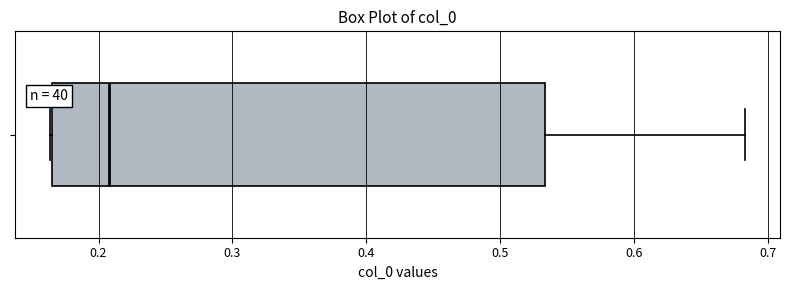

Read this box plot against the x-axis: the position of the median line, the range covered by the box, and the ends of both whiskers. The values are not printed on the chart, so give them approximately, as read against the axis.

median 0.21, box 0.16 to 0.53, whiskers 0.16 to 0.68